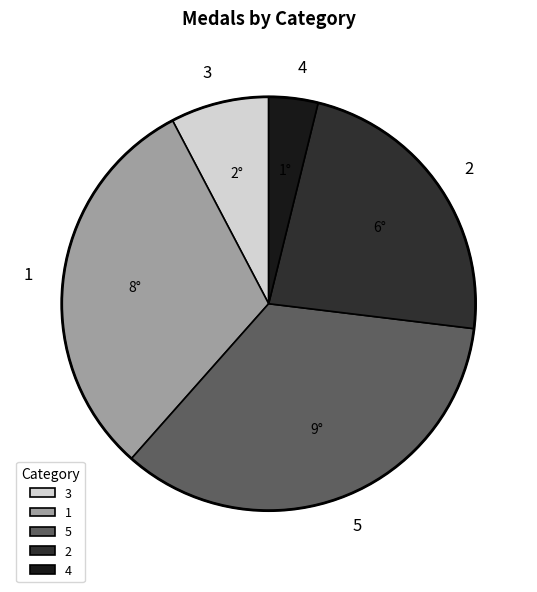

Is 3 the majority of the pie?

No